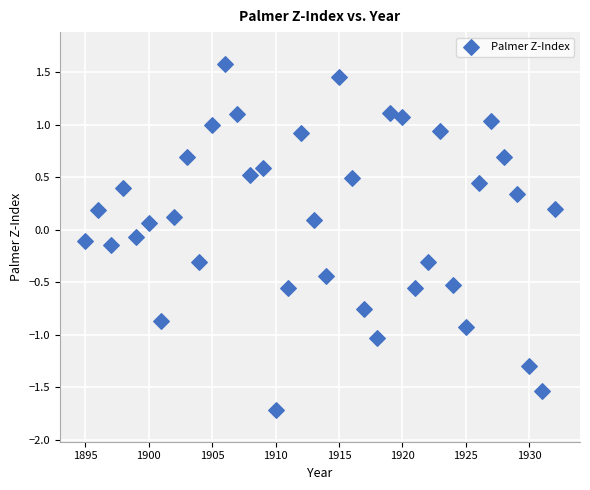

What is the range of X values (max minus min)?

37.0